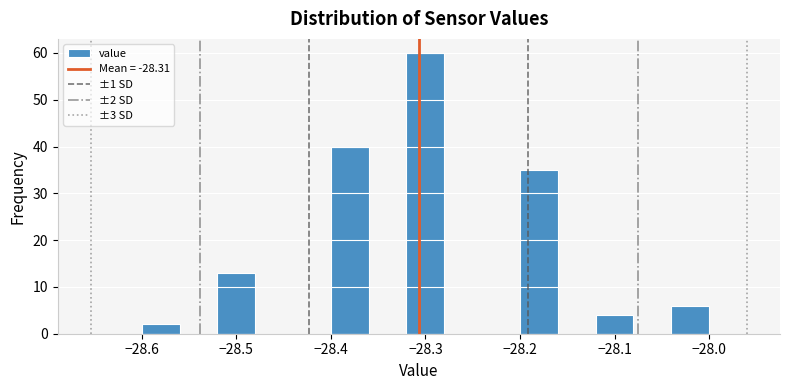

Over which range of the x-axis is the bar tallest?

-28.32 to -28.28